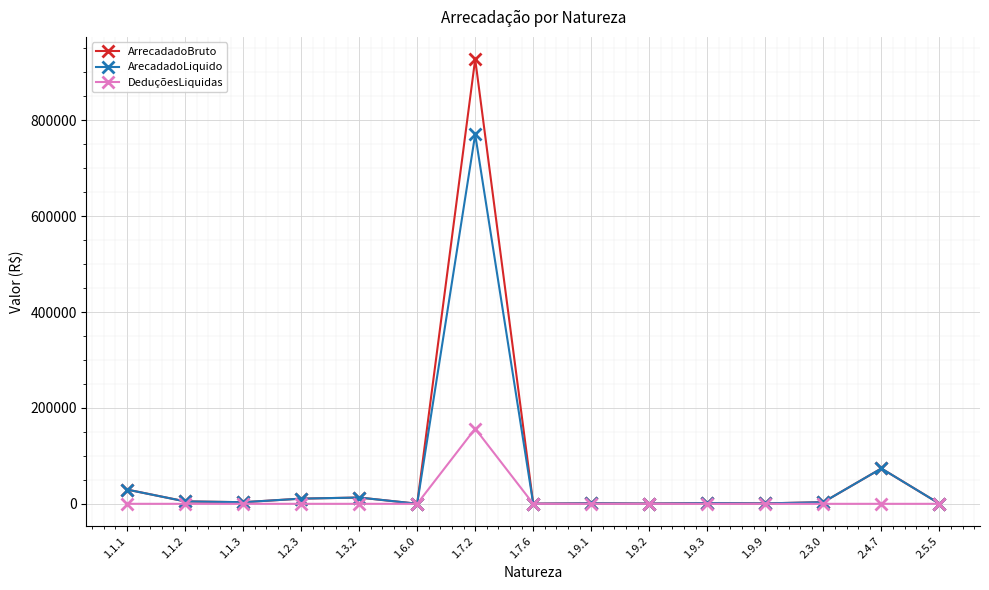

Where is ArecadadoLiquido nearest to the value 385470?

2.4.7